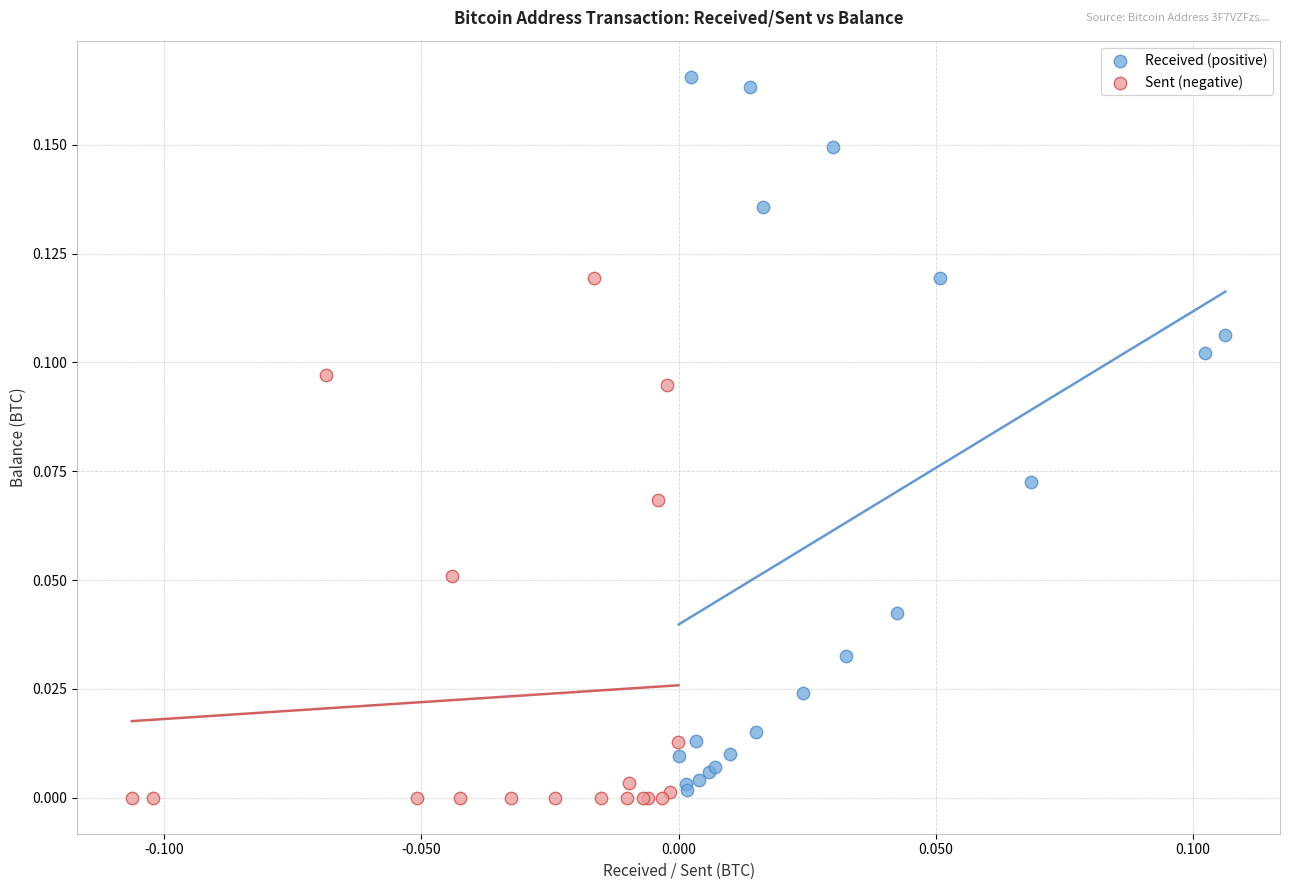

Which series has the widest spread of Y values?

Received (positive)